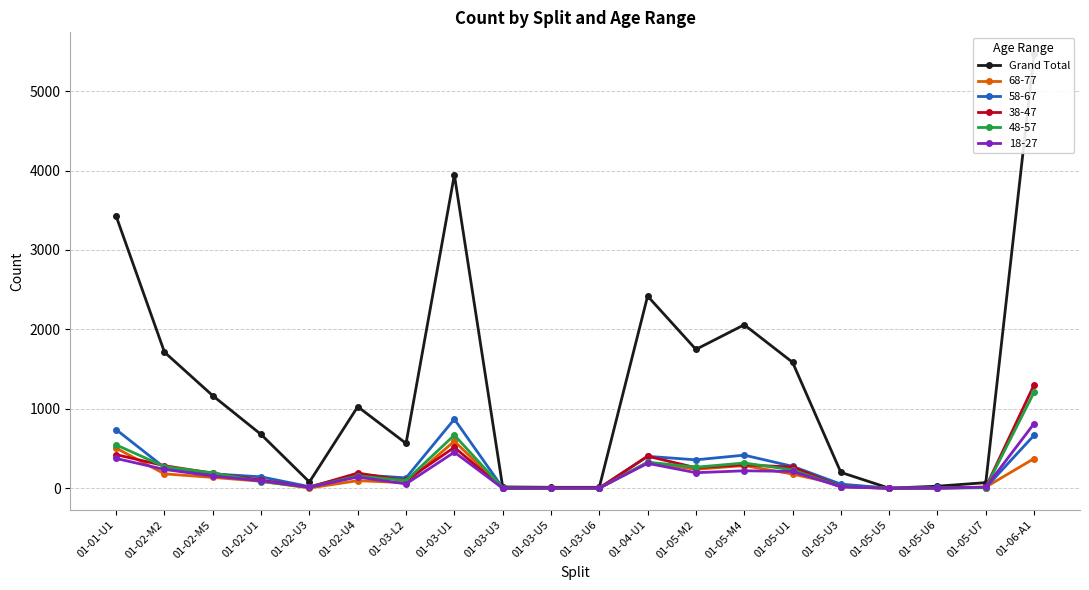

Is it true that the value at 01-02-M5 is 397?

False